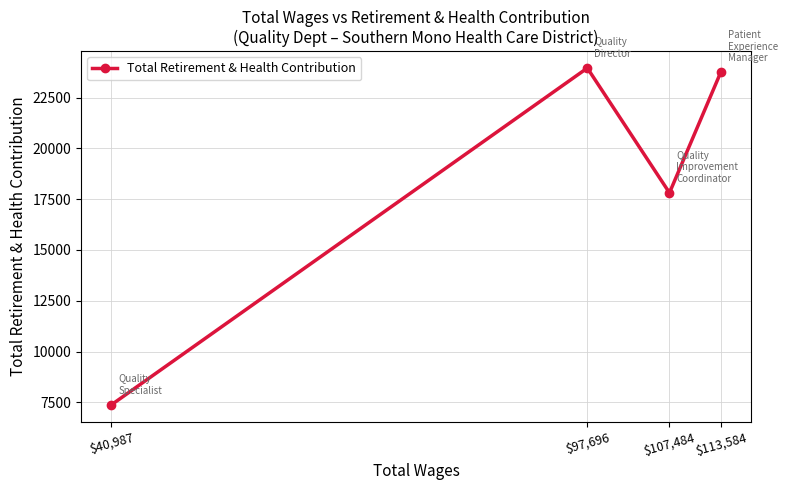

Where does the data first go above 23740?

$97,696